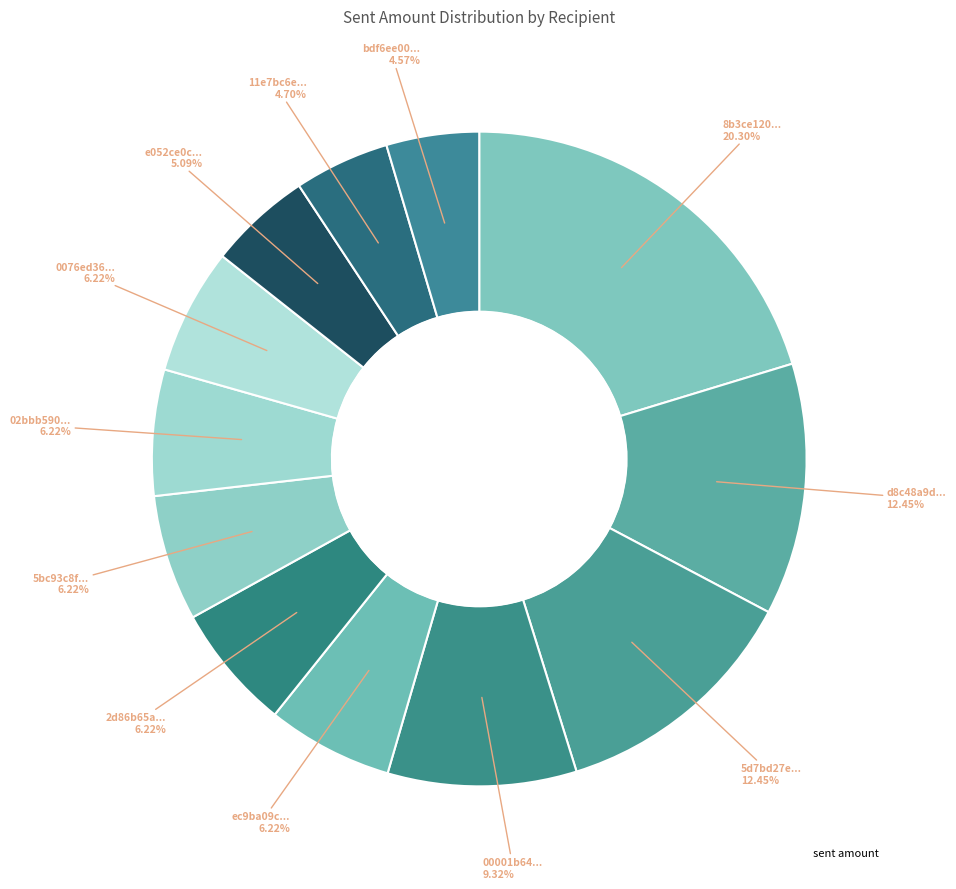

How many segments does this pie chart have?

12